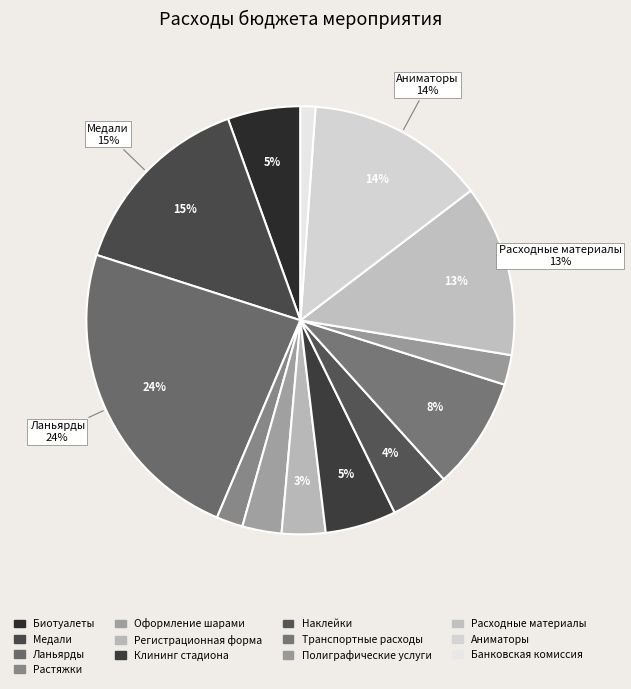

How many segments does this pie chart have?

13